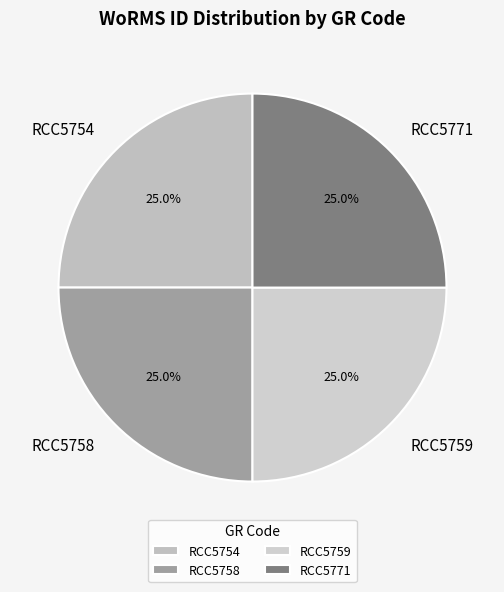

To the nearest percent, what is the average slice percentage?

25%